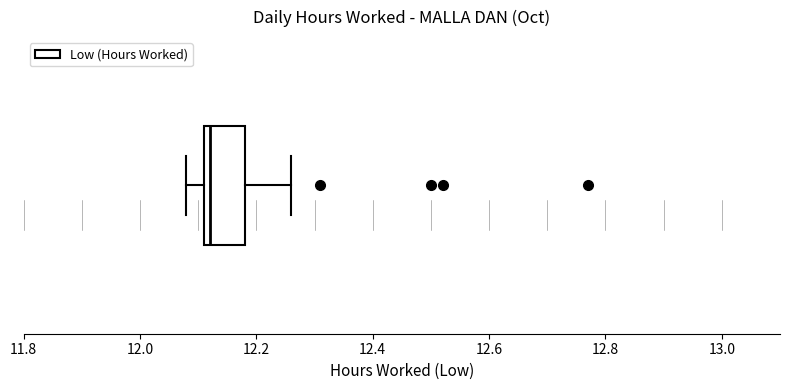

Where does the right whisker of the box end on the x-axis? The values are not printed on the chart, so give them approximately, as read against the axis.

12.26